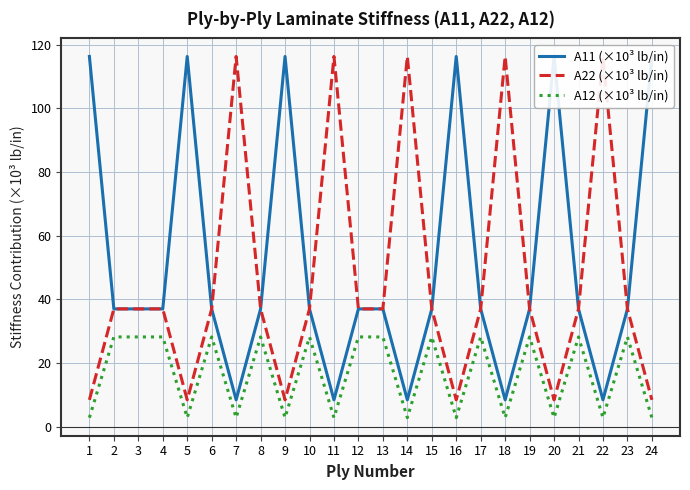

Is the value of A22 (×10³ lb/in) at 23 greater than the value of A11 (×10³ lb/in) at 18?

Yes